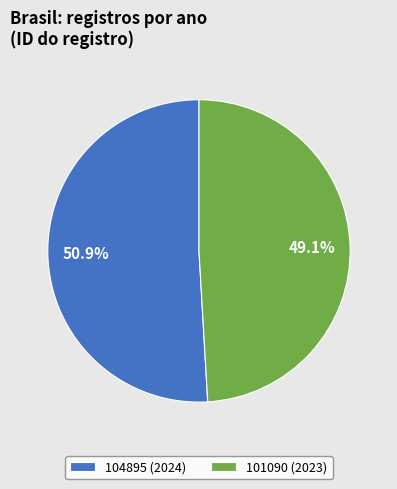

Which slice is the smallest?

101090 (2023)